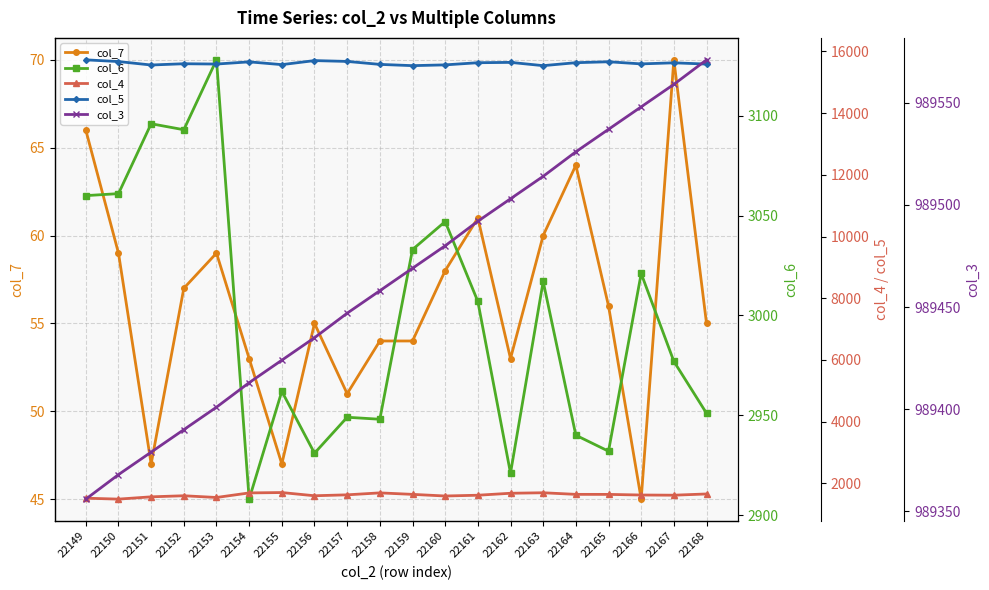

Where does the col_3 series first go above 989469?

22160